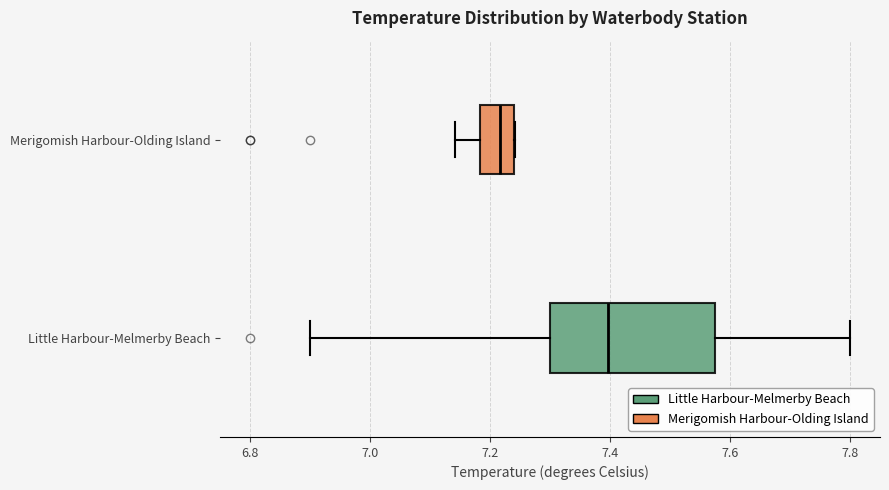

Comparing the boxes themselves (not the whiskers), which one is the widest?

Little Harbour-Melmerby Beach